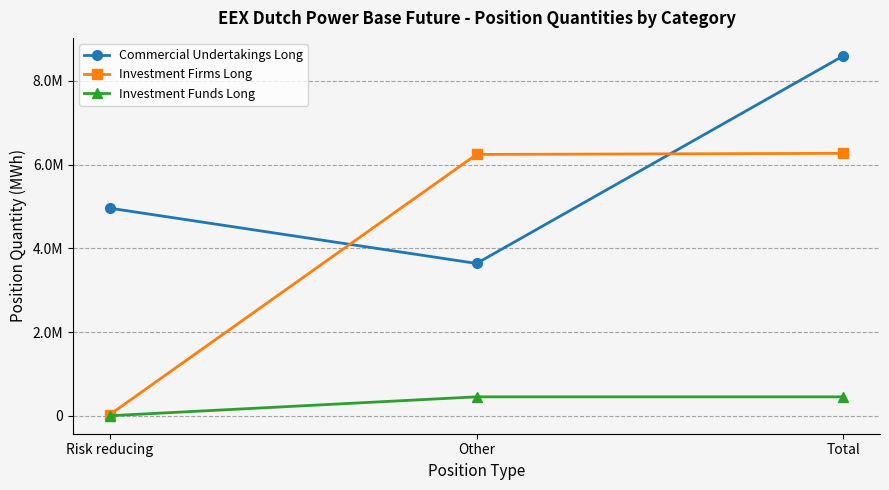

List the series in order of their peak value, lowest first.

Investment Funds Long, Investment Firms Long, Commercial Undertakings Long